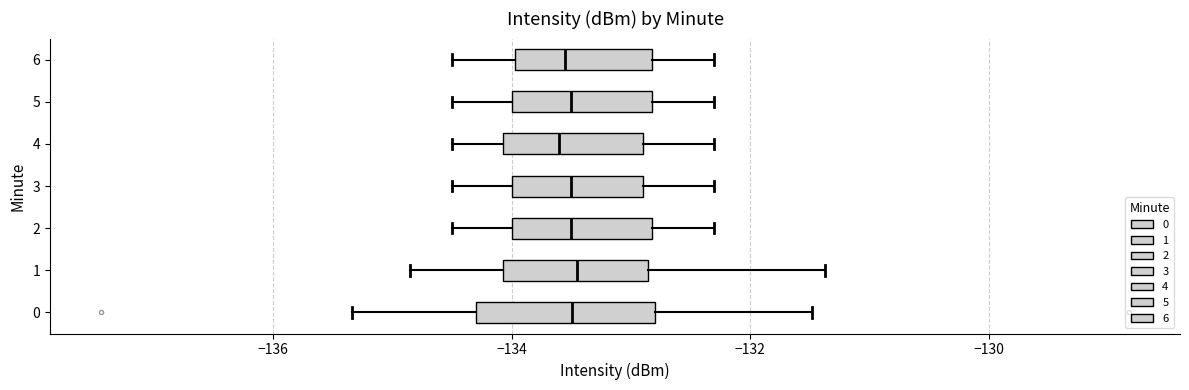

Reading bottom to top, transcribe this box plot: for each box, give where its median line is, the range the box spans, and where its two whiskers end, as read against the x-axis. The values are not printed on the chart, so give them approximately, as read against the axis.

0: median -133.4, box -134.2 to -132.8, whiskers -135.4 to -131.4
1: median -133.4, box -134.0 to -132.8, whiskers -134.8 to -131.4
2: median -133.4, box -134.0 to -132.8, whiskers -134.4 to -132.2
3: median -133.4, box -134.0 to -132.8, whiskers -134.4 to -132.2
4: median -133.6, box -134.0 to -132.8, whiskers -134.4 to -132.2
5: median -133.4, box -134.0 to -132.8, whiskers -134.4 to -132.2
6: median -133.6, box -134.0 to -132.8, whiskers -134.4 to -132.2